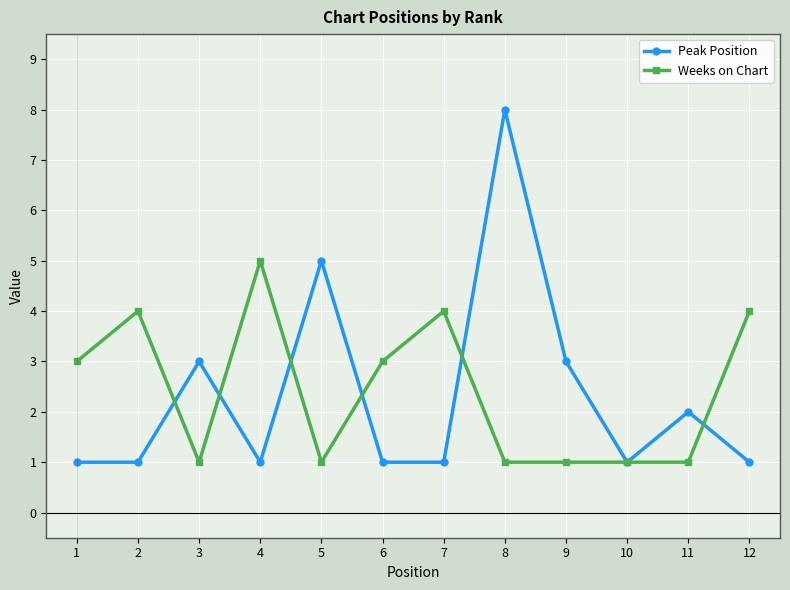

Count the number of data series in this chart.

2